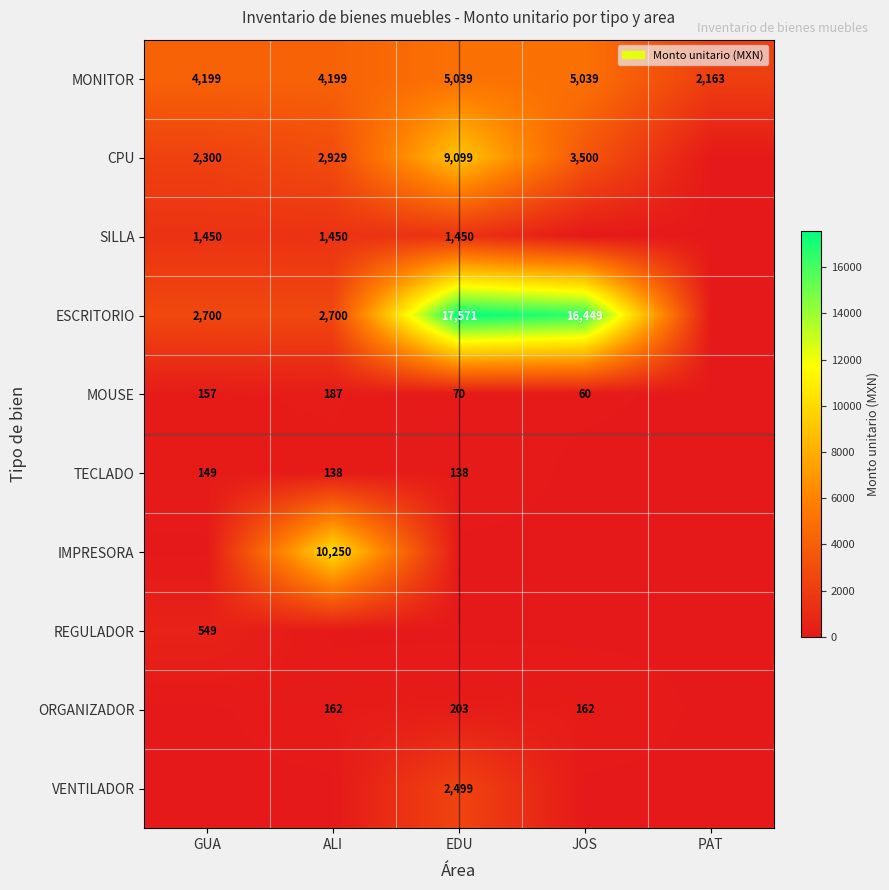

What is the difference between the CPU values at EDU and ALI?

6170